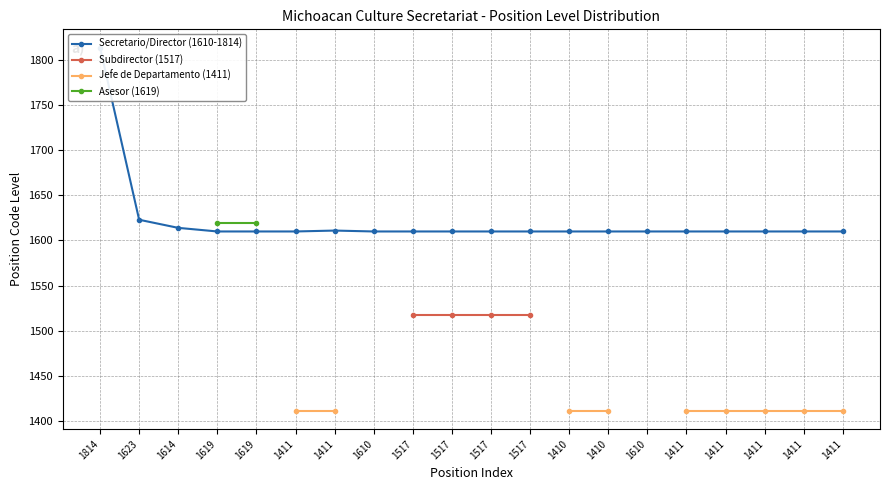

Is the value of Subdirector (1517) at 1517 greater than the value of Asesor (1619) at 1814?

No